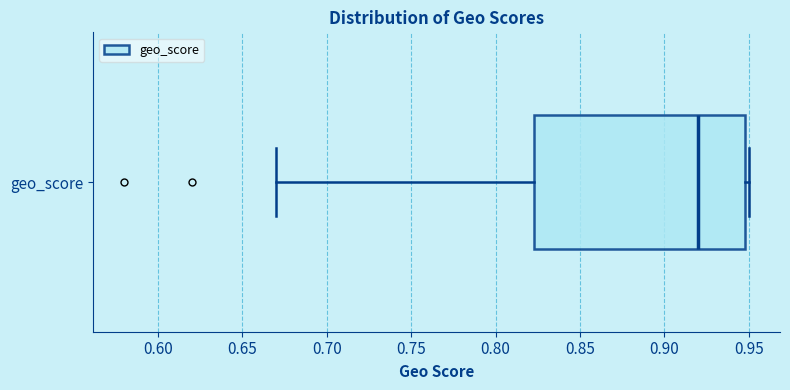

Where is the left edge of the box for geo_score on the x-axis? The values are not printed on the chart, so give them approximately, as read against the axis.

0.825